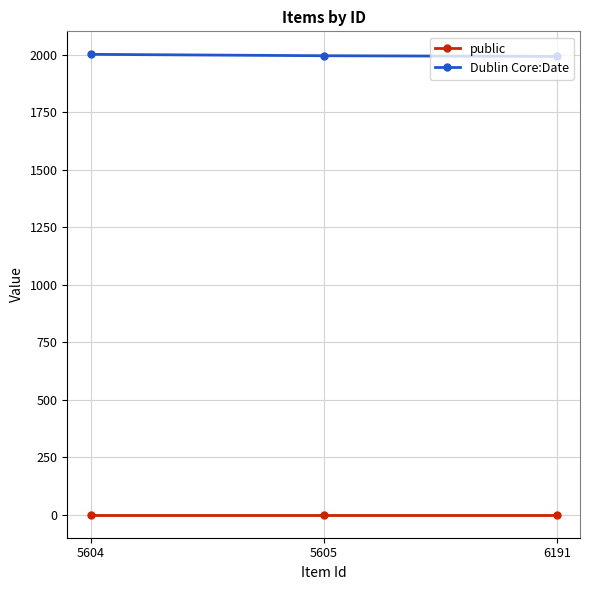

What is the average value of the Dublin Core:Date series?

1996